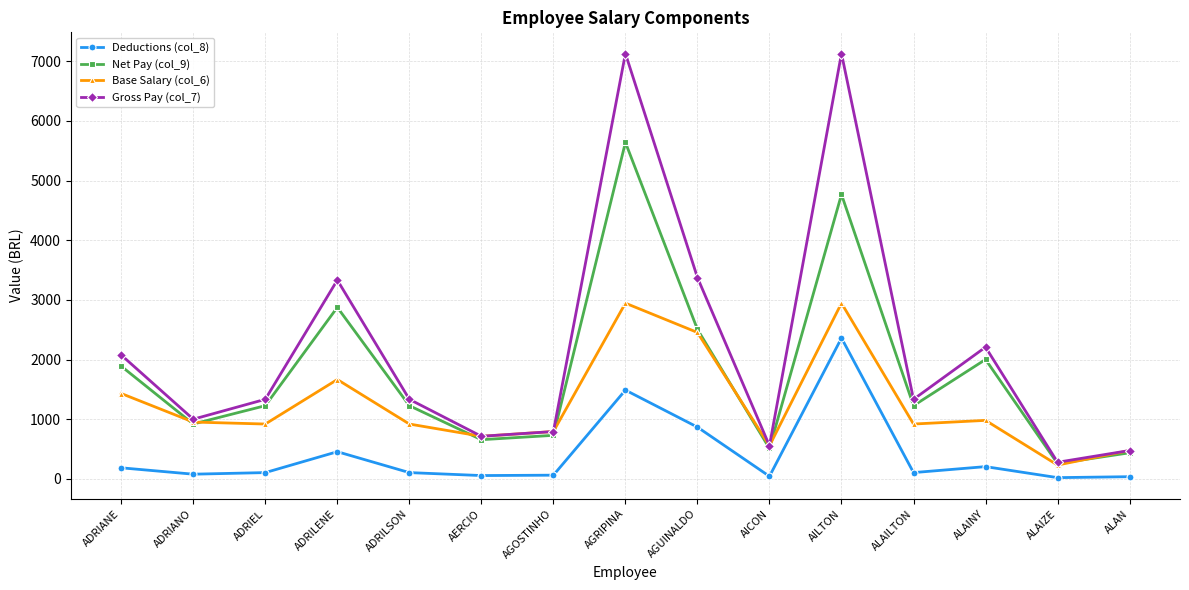

What are all the series names shown in the legend?

Deductions (col_8), Net Pay (col_9), Base Salary (col_6), Gross Pay (col_7)